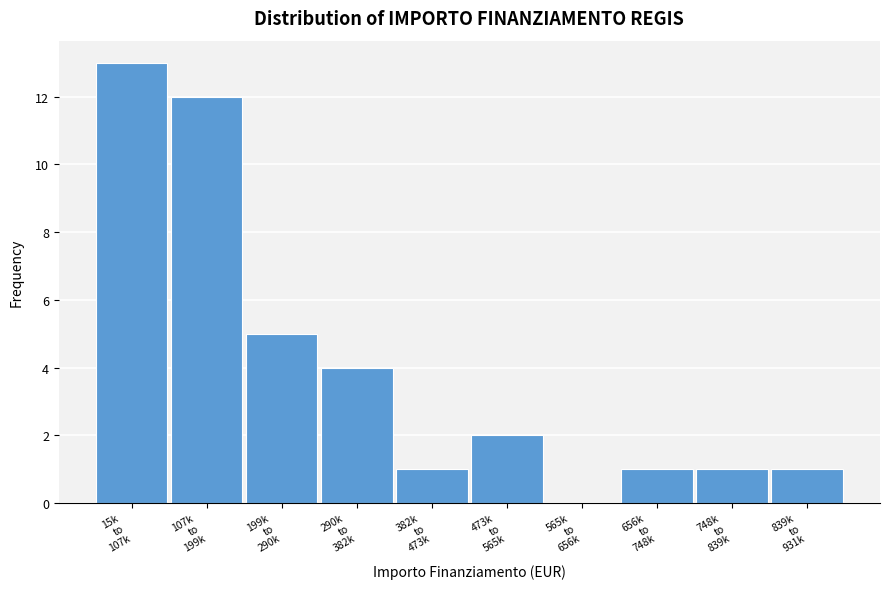

What is the sum of all values?

40